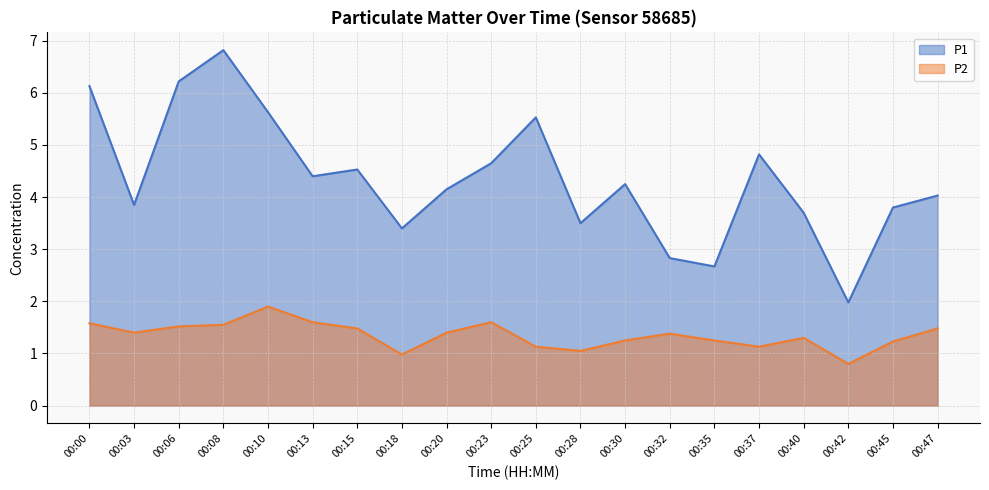

True or false: P1 and P2 intersect in this chart.

False